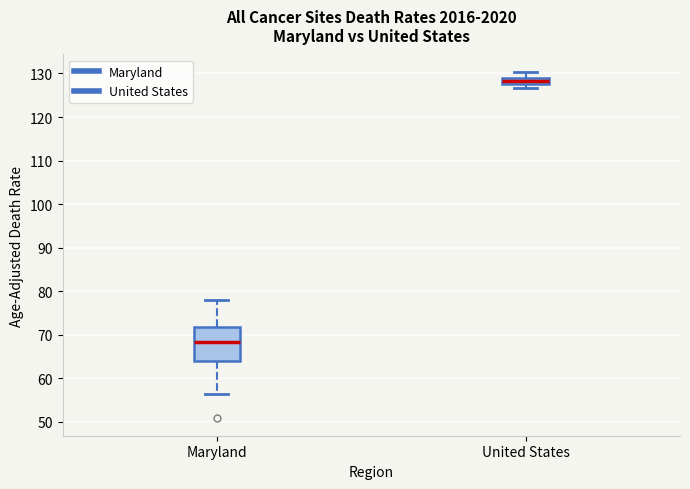

Which box has the highest median line?

United States